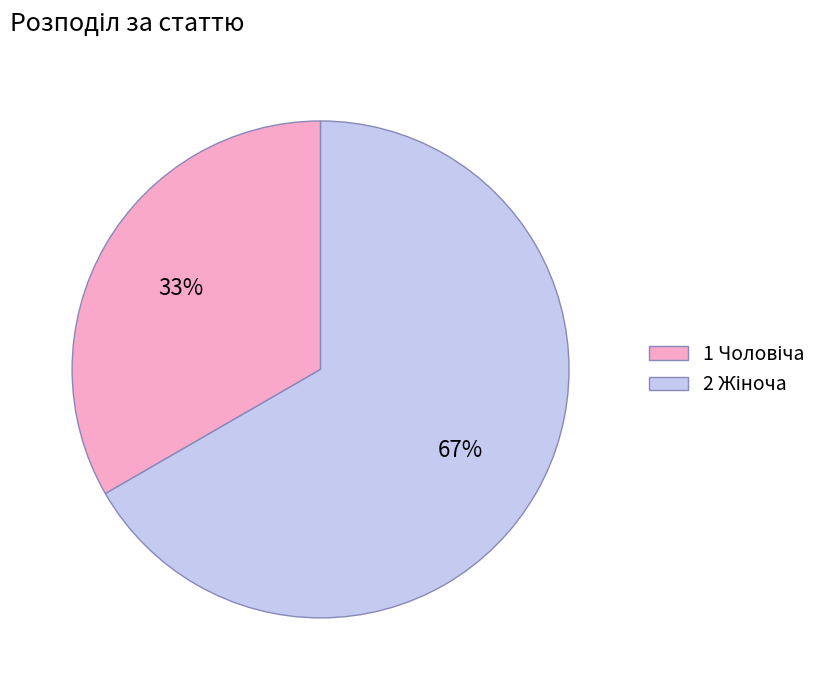

To the nearest percent, what is the average slice percentage?

50%